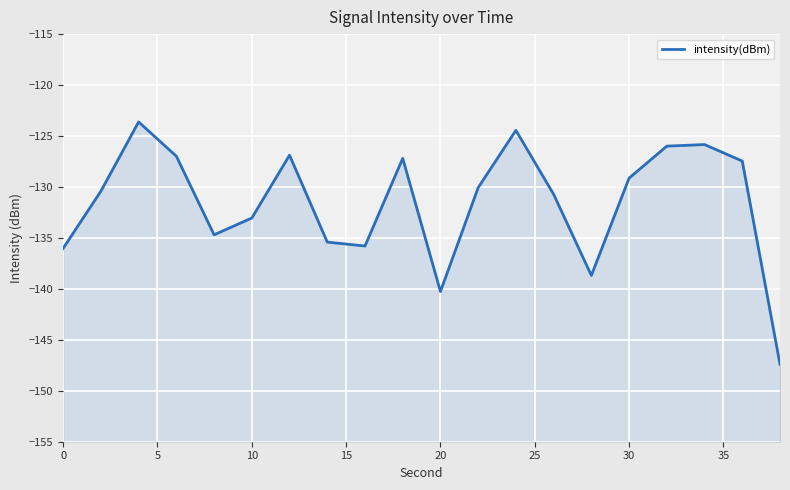

What is the value of the 20th point from the left?

-147.4